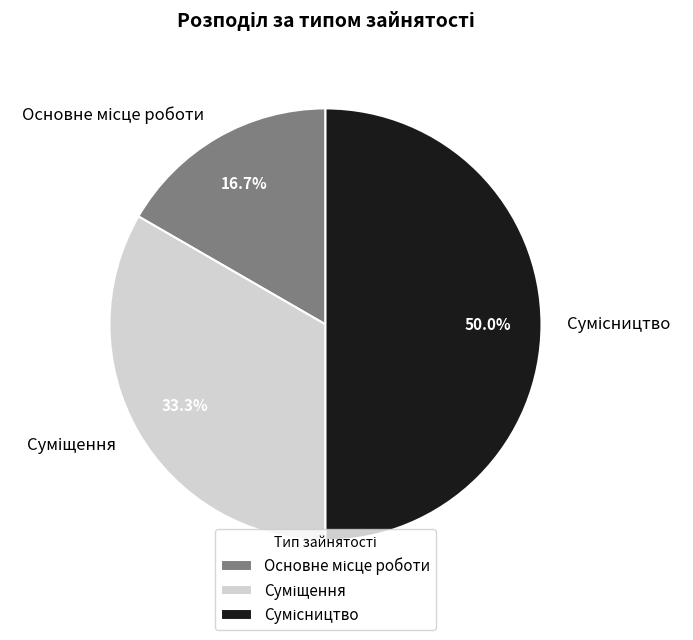

What percentage do Основне місце роботи and Суміщення together represent?

50.0%